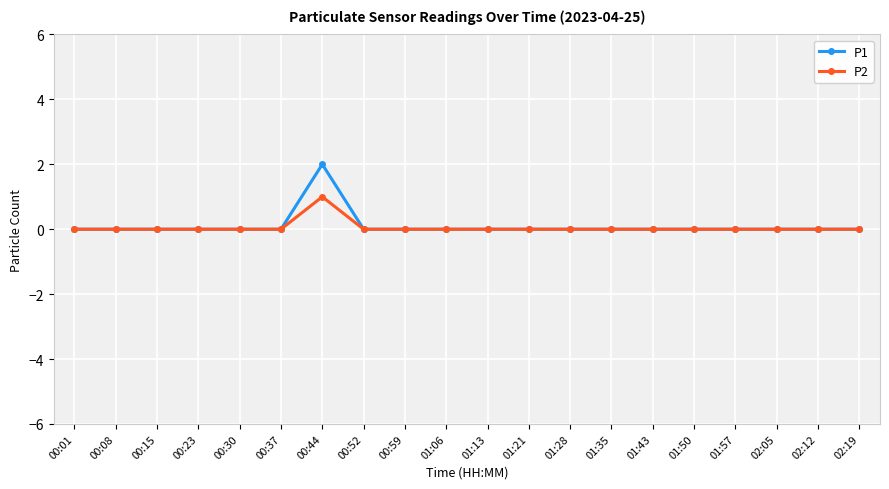

The value of P1 at 01:13 is 1. True or false?

False